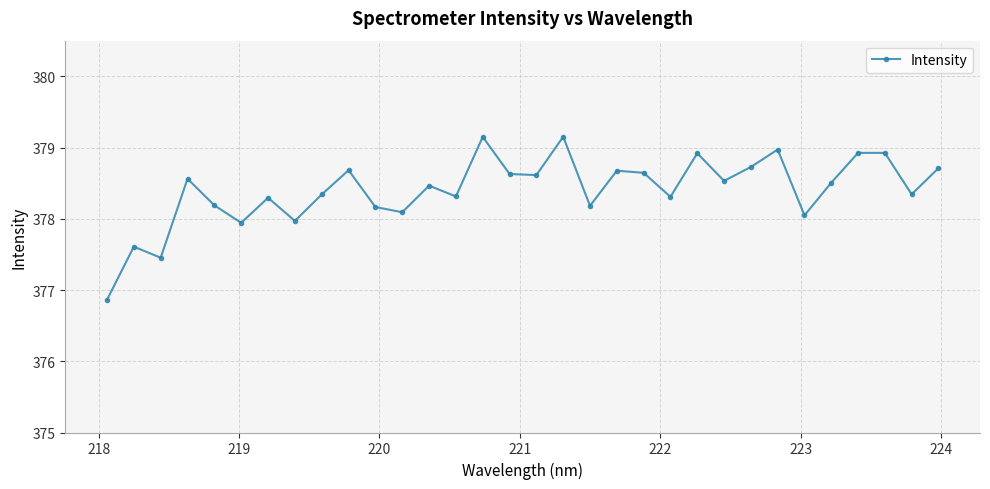

How many interior local valleys (lower than both neighbors) does the data have?

11